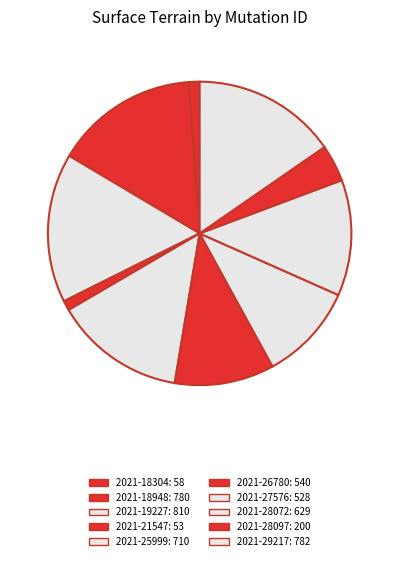

How many slices are in this pie chart?

10